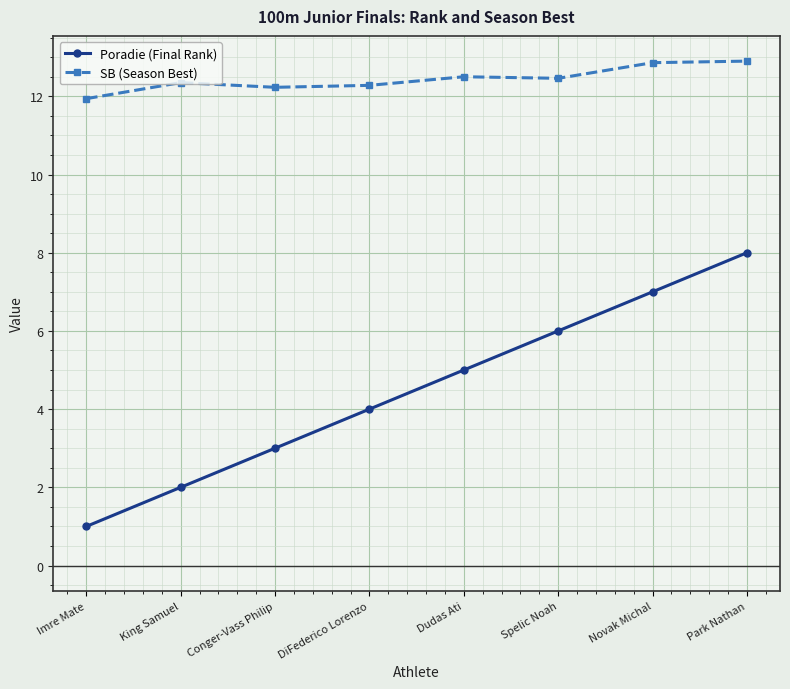

Rank the series by their average value, from lowest to highest.

Poradie (Final Rank), SB (Season Best)